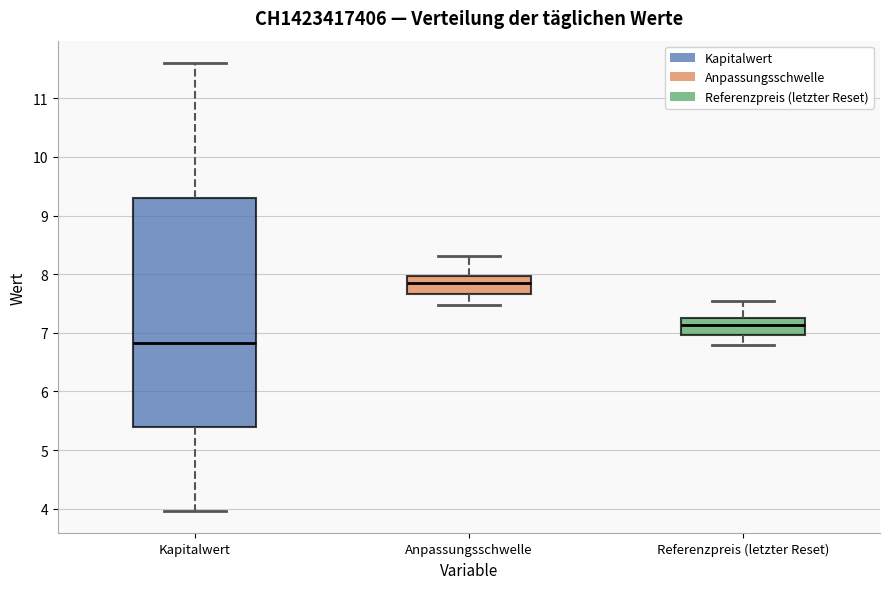

Where does the median line of the box for Anpassungsschwelle sit on the y-axis? The values are not printed on the chart, so give them approximately, as read against the axis.

7.8